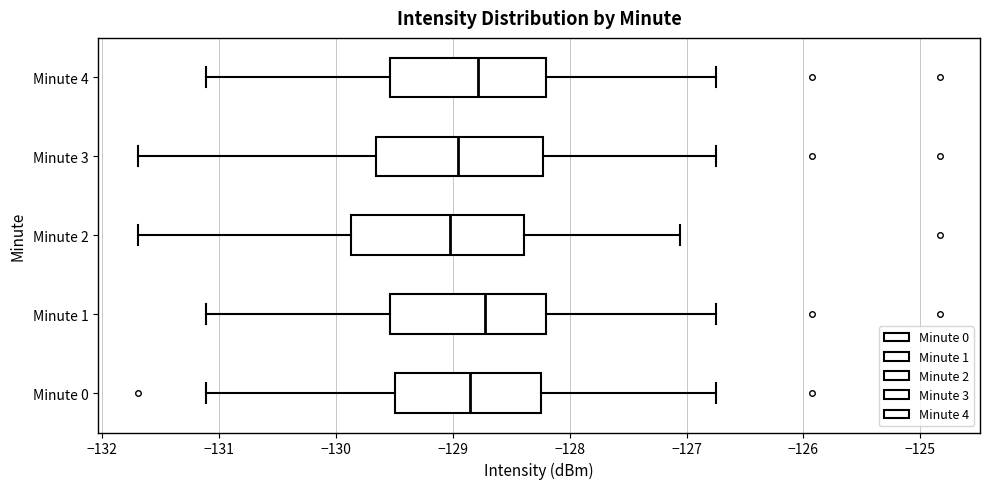

Reading bottom to top, transcribe this box plot: for each box, give where its median line is, the range the box spans, and where its two whiskers end, as read against the x-axis. The values are not printed on the chart, so give them approximately, as read against the axis.

Minute 0: median -128.9, box -129.5 to -128.2, whiskers -131.1 to -126.7
Minute 1: median -128.7, box -129.5 to -128.2, whiskers -131.1 to -126.7
Minute 2: median -129.0, box -129.9 to -128.4, whiskers -131.7 to -127.1
Minute 3: median -129.0, box -129.7 to -128.2, whiskers -131.7 to -126.7
Minute 4: median -128.8, box -129.5 to -128.2, whiskers -131.1 to -126.7